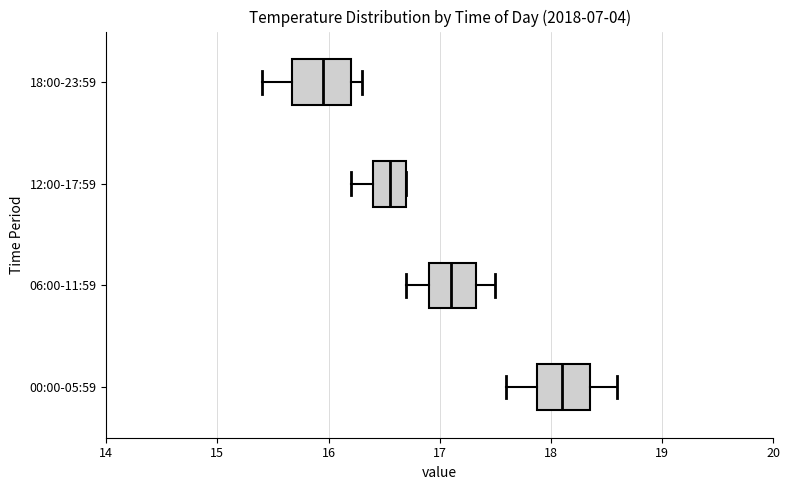

Where does the right whisker of the box for 00:00-05:59 end on the x-axis? The values are not printed on the chart, so give them approximately, as read against the axis.

18.6